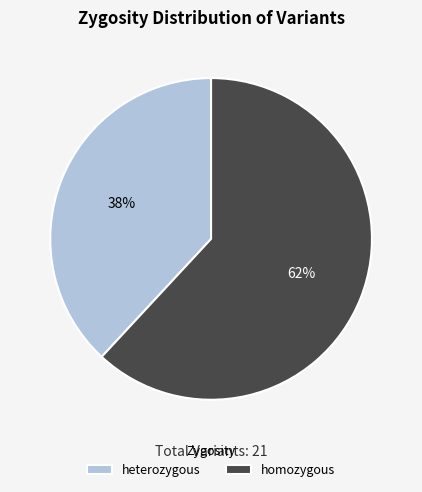

Which category has the smallest portion of the pie?

heterozygous